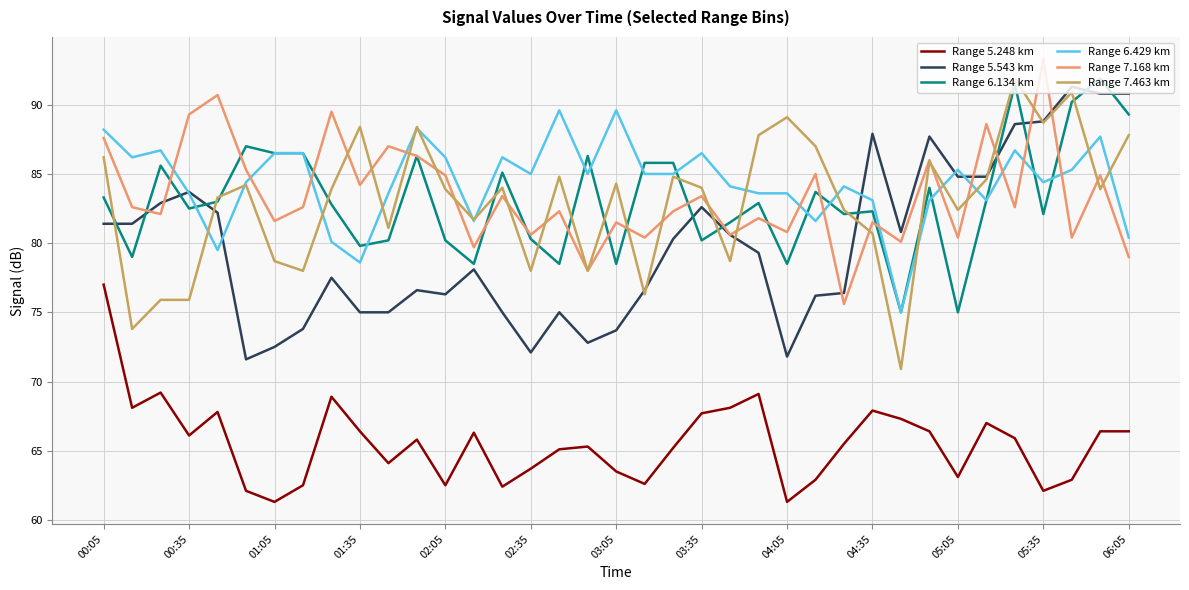

What is the maximum value for Range 7.168 km?

93.3